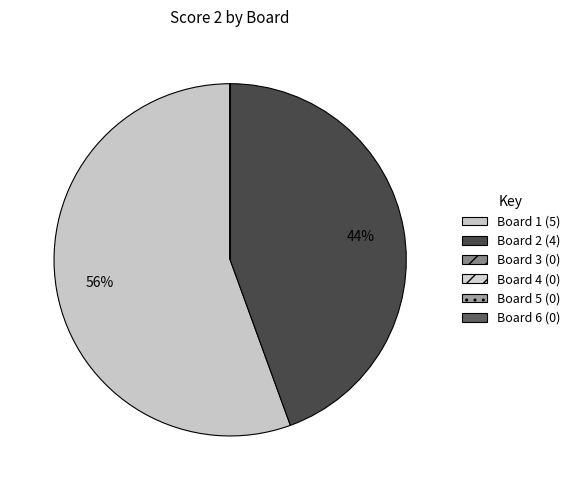

Is it true that Board 6 is 1% of the pie?

False